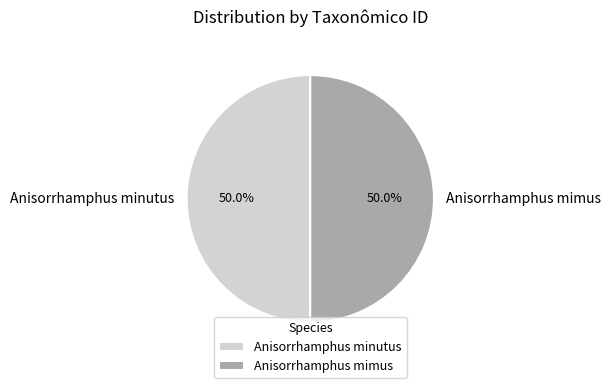

To the nearest percent, what percentage of the pie is Anisorrhamphus minutus?

50%